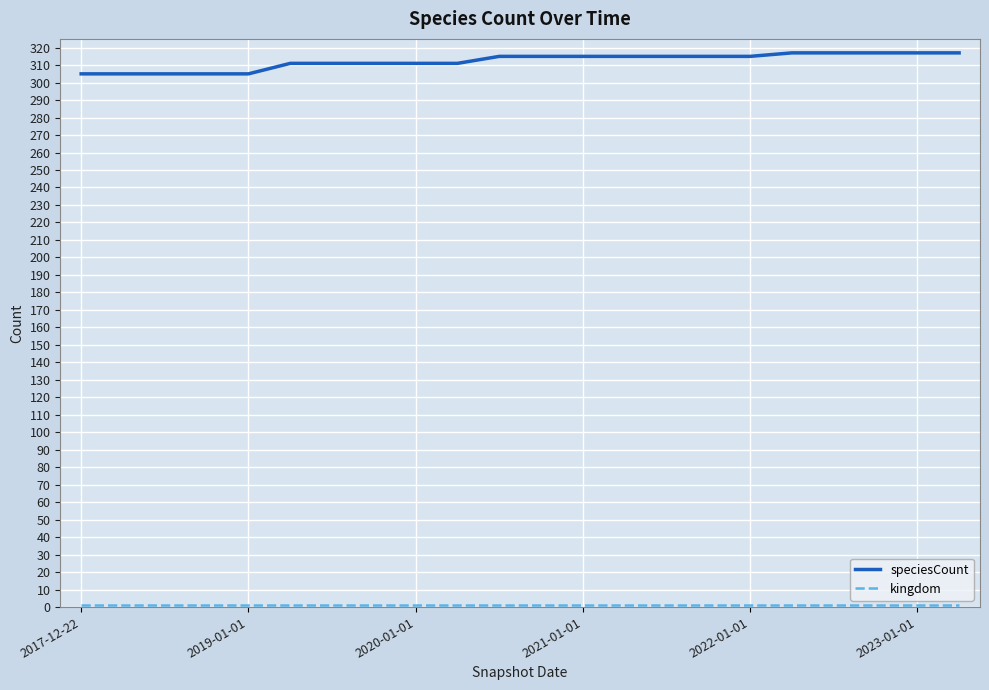

Which series has the largest total across all categories?

speciesCount